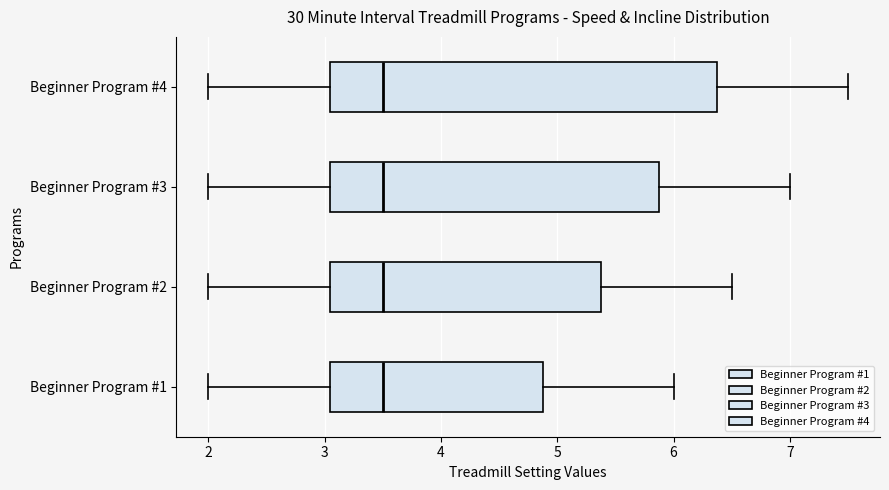

Comparing the boxes themselves (not the whiskers), which one is the widest?

Beginner Program #4